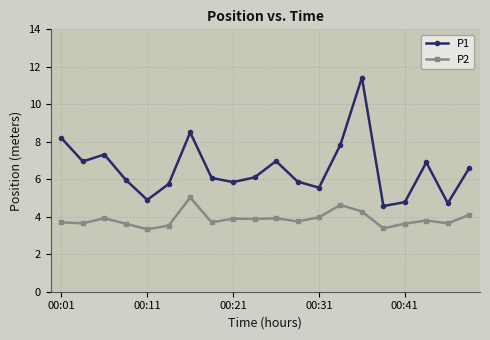

What are all the series names shown in the legend?

P1, P2